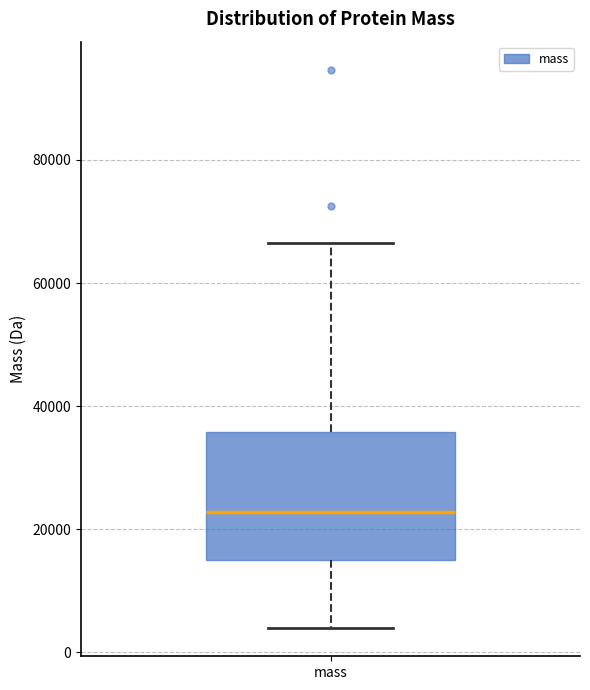

Where does the median line of the box for mass sit on the y-axis? The values are not printed on the chart, so give them approximately, as read against the axis.

22000